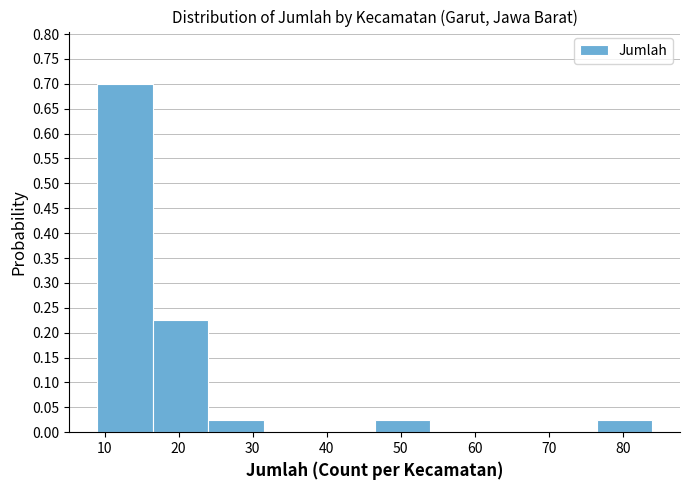

How tall is the bar that spans 46.5 to 54.0 on the x-axis? Neither the bar edges nor the heights are printed on the chart, so give them approximately, as read against the axes.

0.025